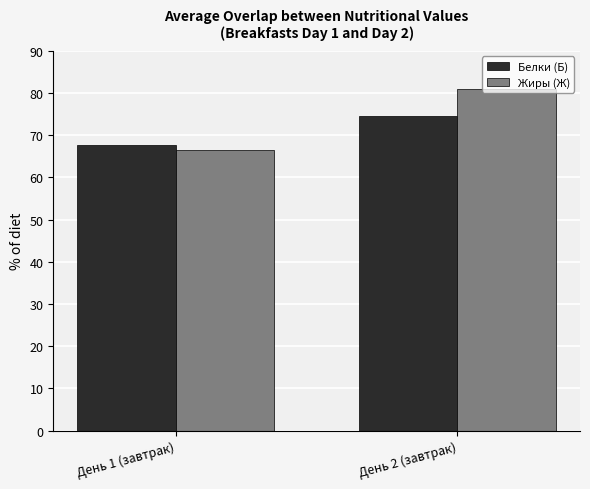

What position from the left is День 2 (завтрак)?

2